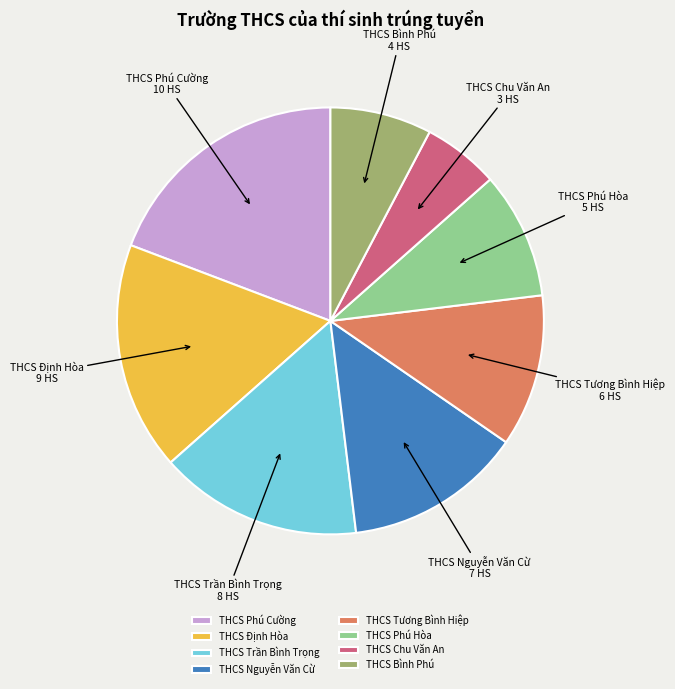

Is the sum of THCS Định Hòa and THCS Trần Bình Trọng greater than half?

No